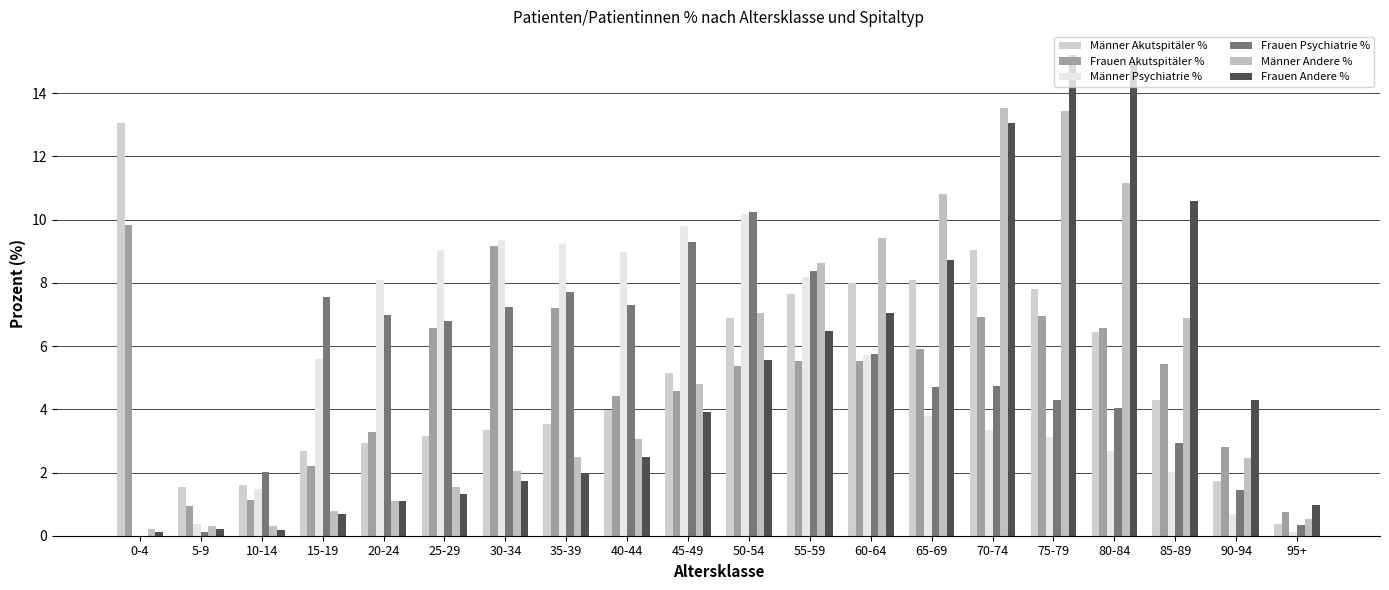

How many values in the Männer Andere % series exceed 3?

10